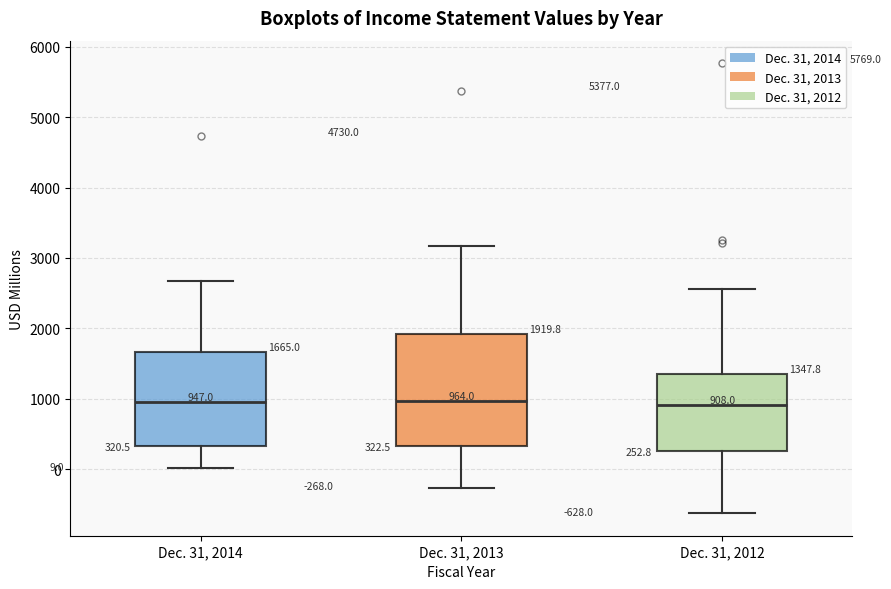

Which box is the tallest, from its lower edge to its upper edge?

Dec. 31, 2013